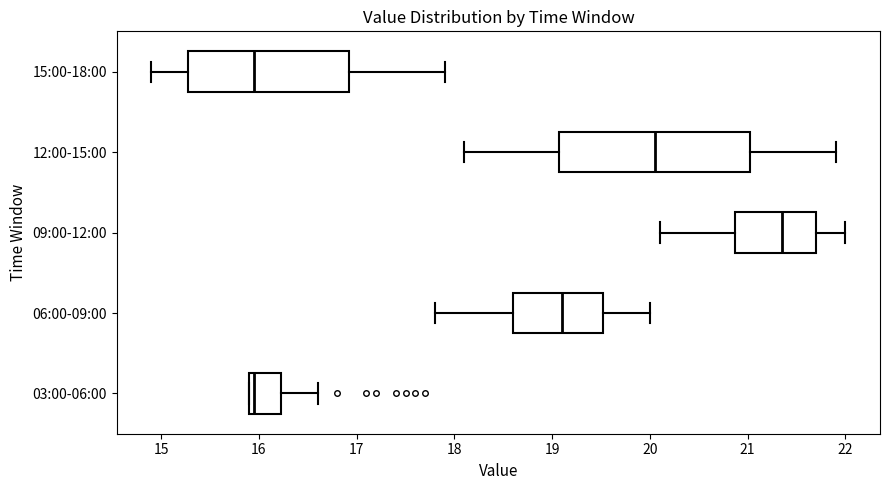

Comparing the boxes themselves (not the whiskers), which one is the widest?

12:00-15:00